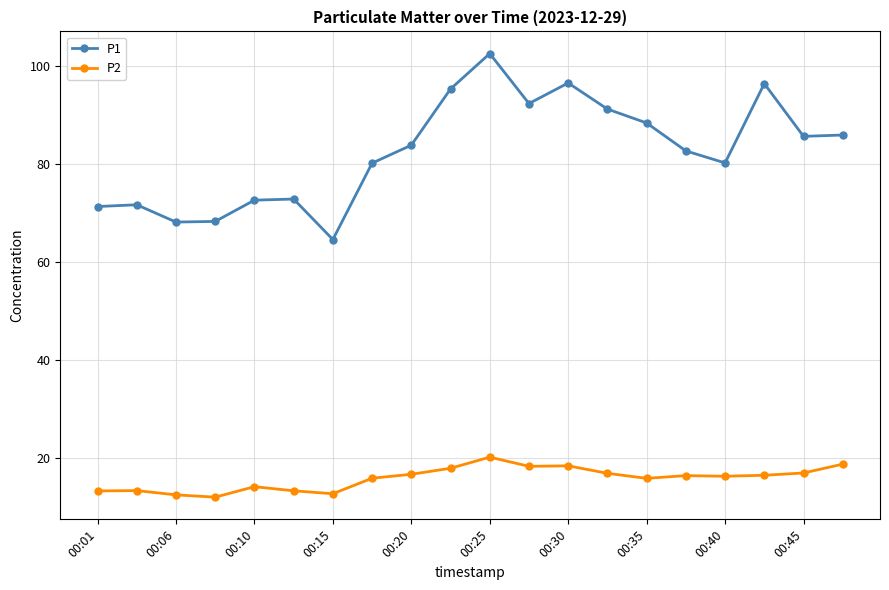

What is the sum of all P1 values?

1649.8